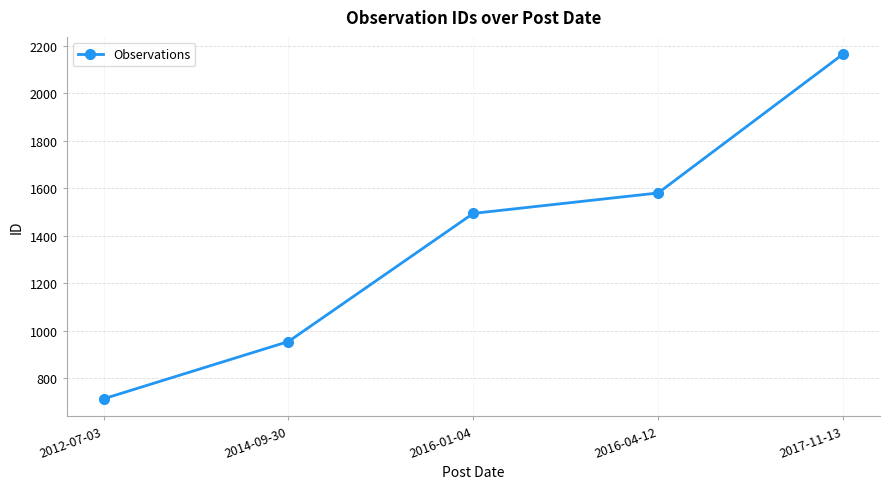

The value at 2014-09-30 is 1629. True or false?

False